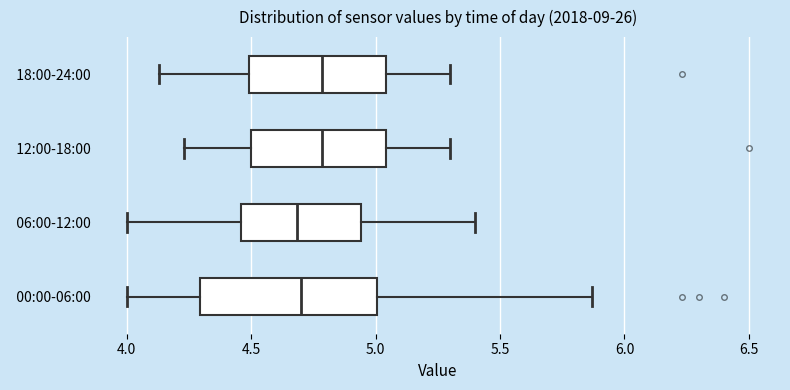

Comparing the boxes themselves (not the whiskers), which one is the widest?

00:00-06:00